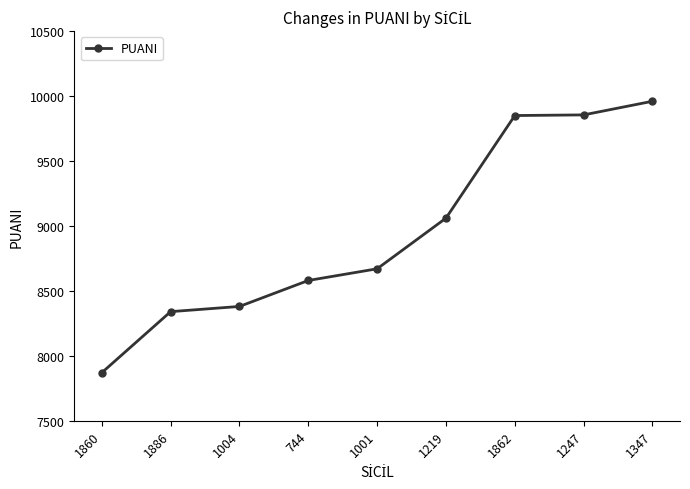

The value at 1247 is 16922. True or false?

False